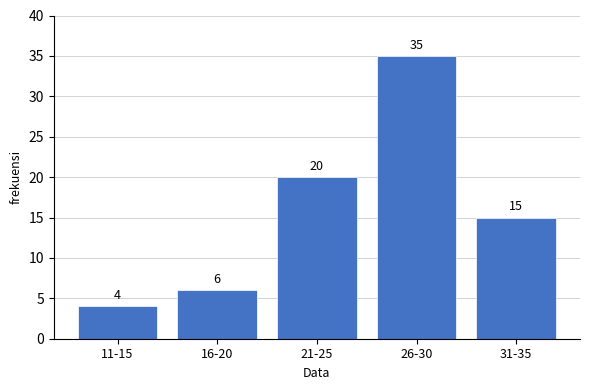

Reading right to left, transcribe all the data shown in this chart.

31-35=15	26-30=35	21-25=20	16-20=6	11-15=4